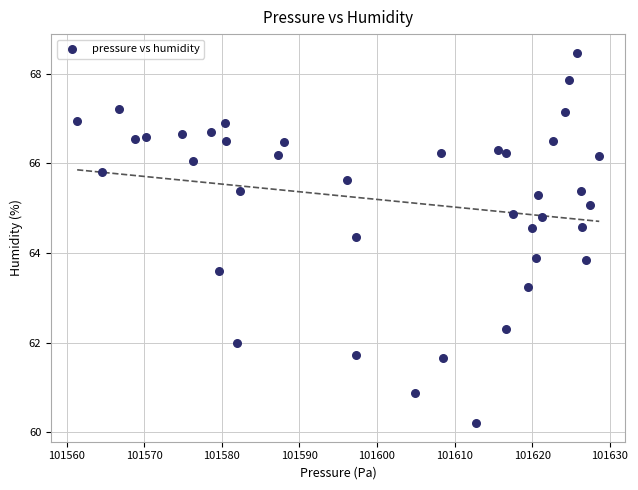

What is the range of Y values (max minus min)?

8.3